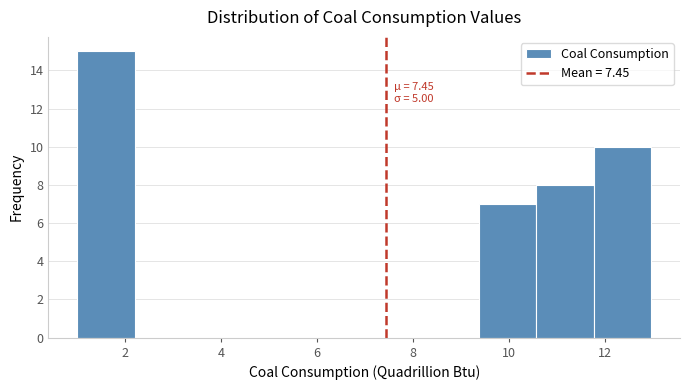

Which range on the x-axis has the tallest bar?

1.0 to 2.2